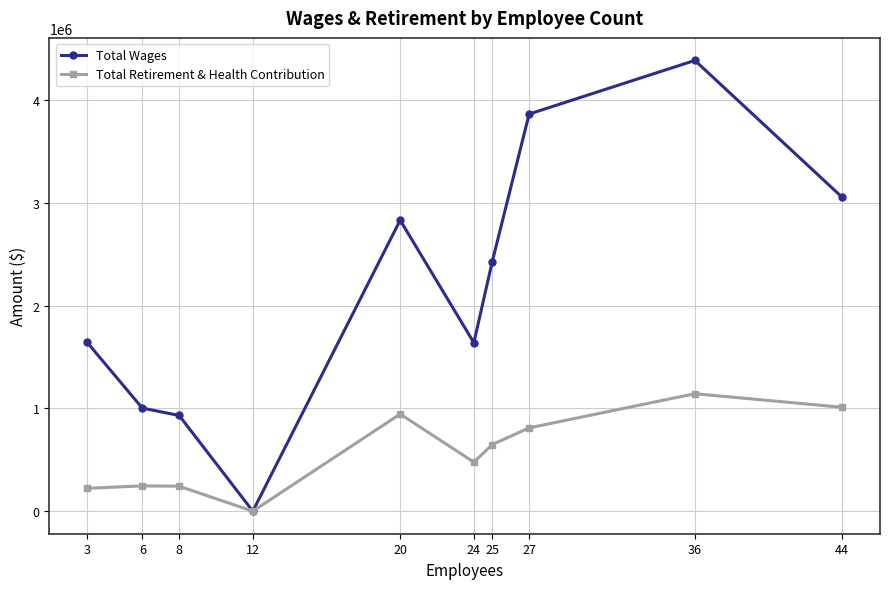

What is the greatest value displayed?

4388781